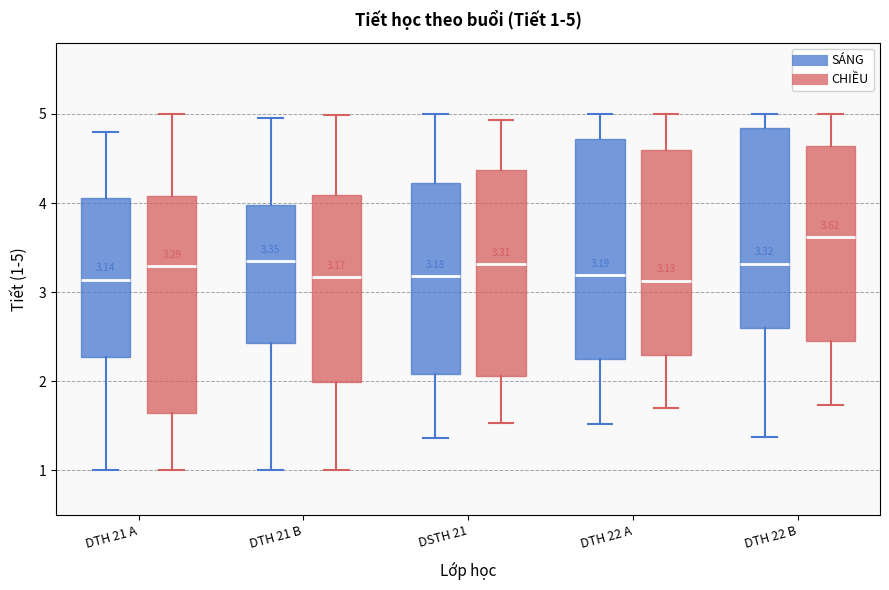

Which box's median line is the highest?

DTH 22 B (CHIỀU)